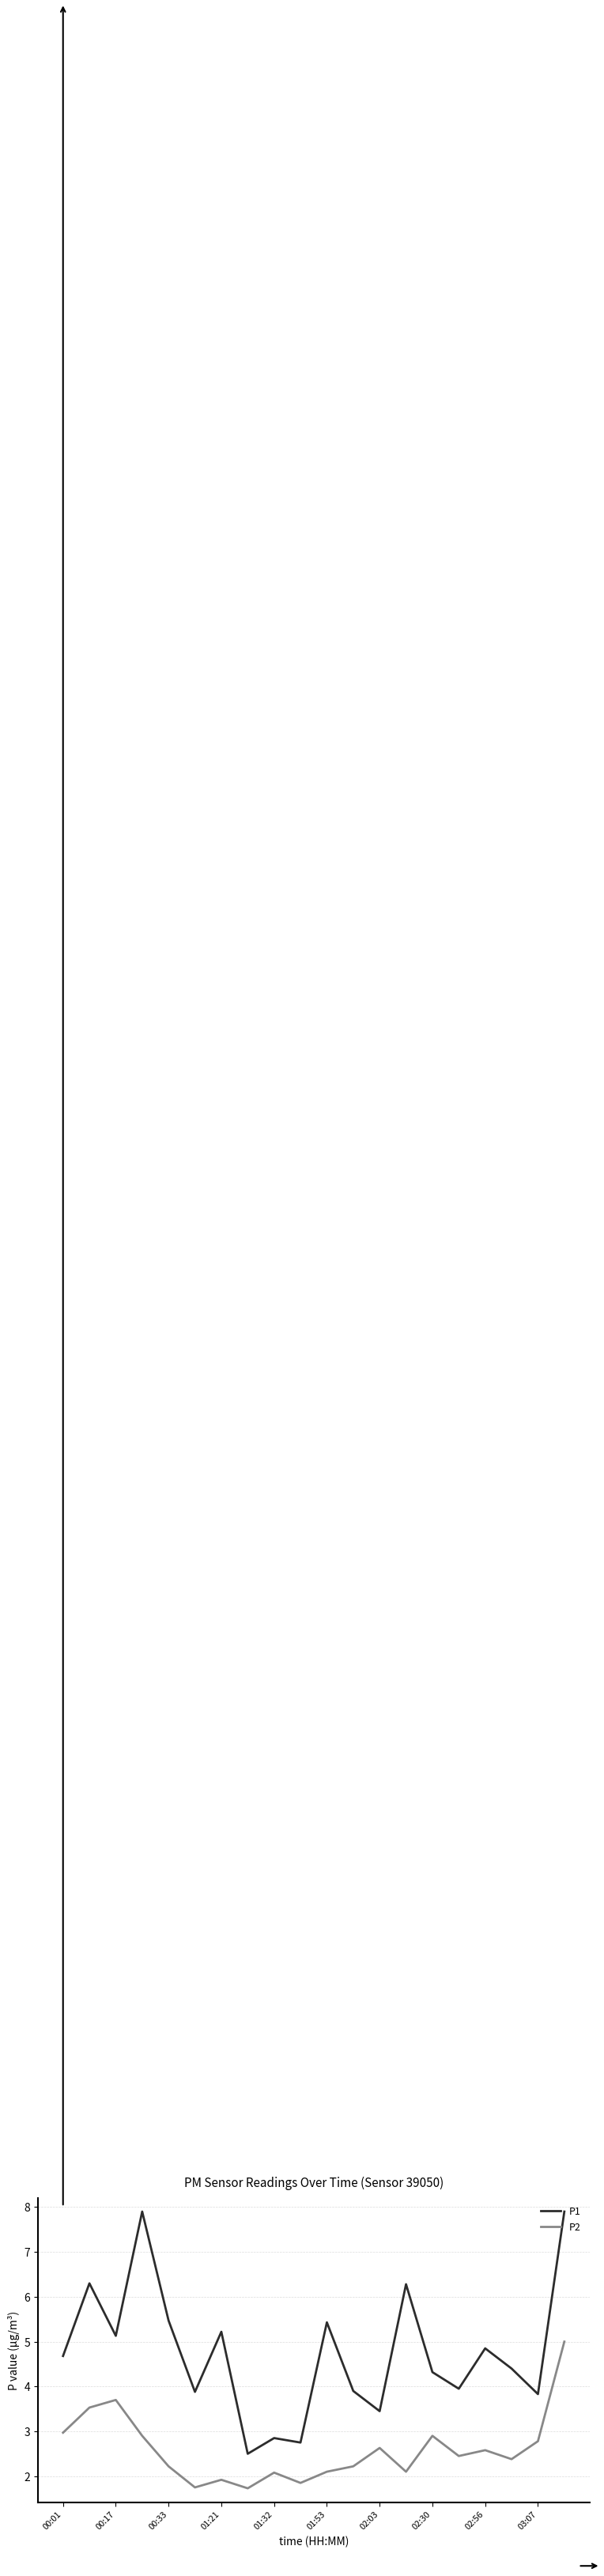

What is the minimum value for P2?

1.7